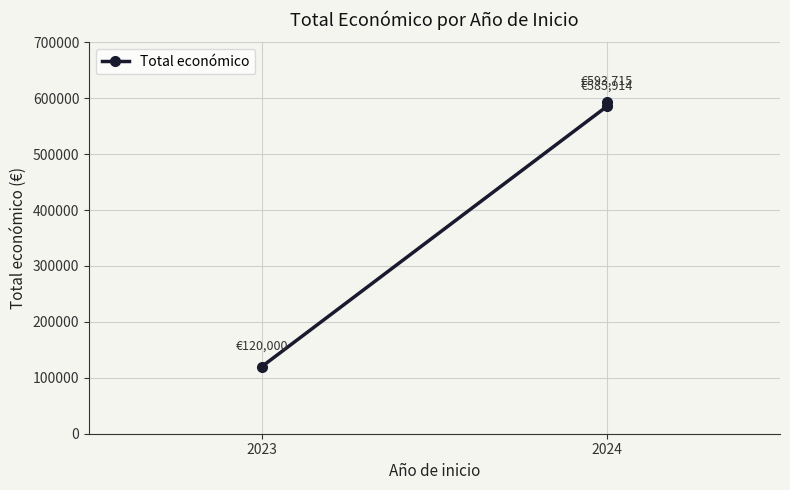

What is the maximum value shown in the chart?

593715